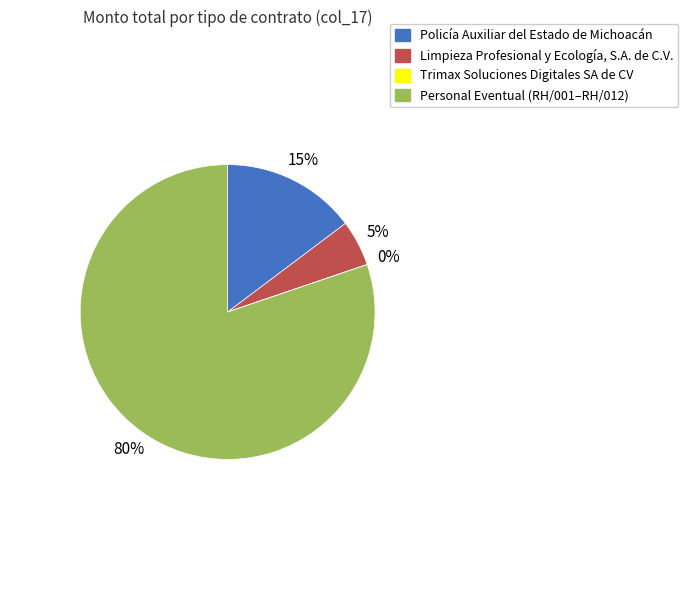

What is the largest slice in the pie chart?

Personal Eventual (RH/001–RH/012)